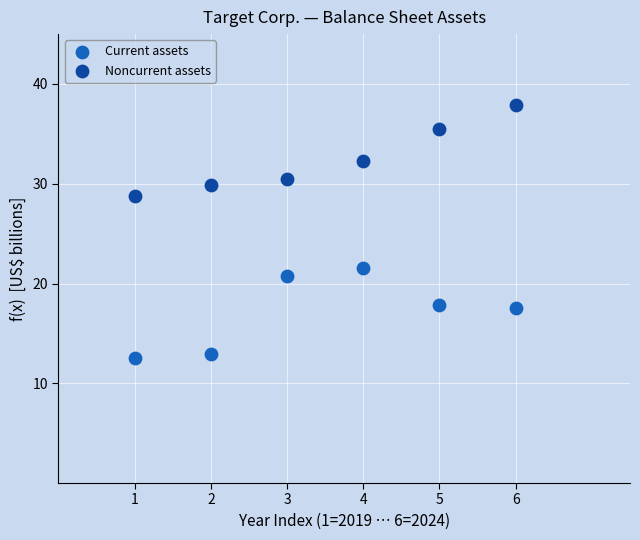

In the Noncurrent assets series, what Y value is closest to 33?

32.2